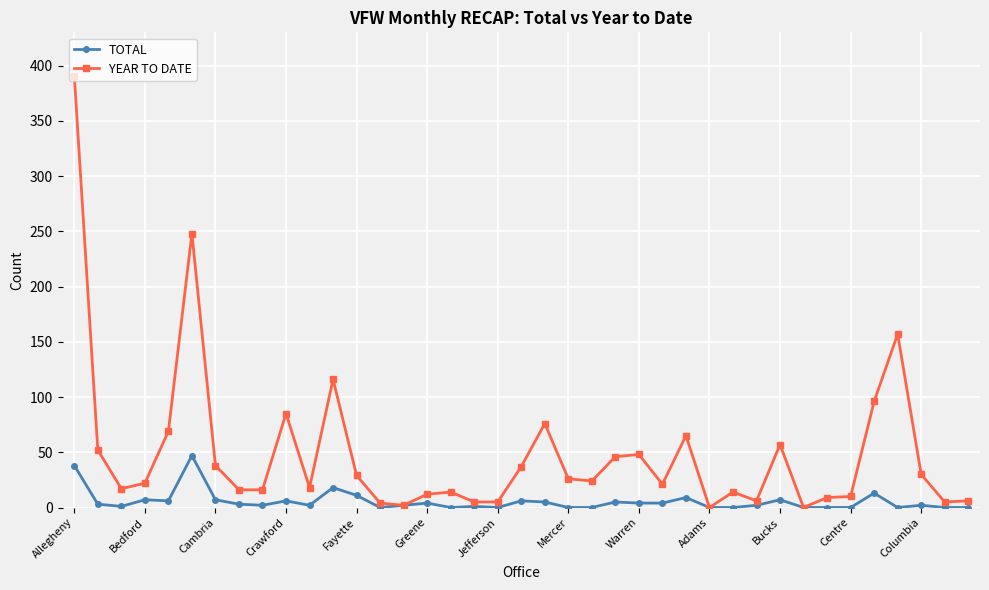

True or false: TOTAL has more than 2 interior local peaks.

True